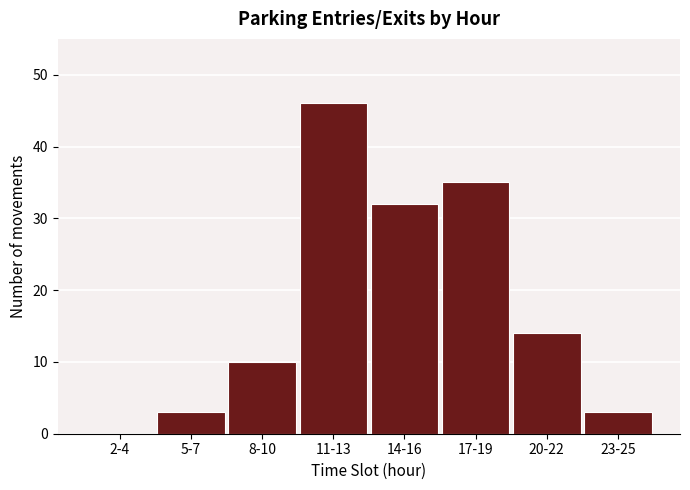

Reading right to left, list all the values displayed in this chart.

23-25=3	20-22=14	17-19=35	14-16=32	11-13=46	8-10=10	5-7=3	2-4=0